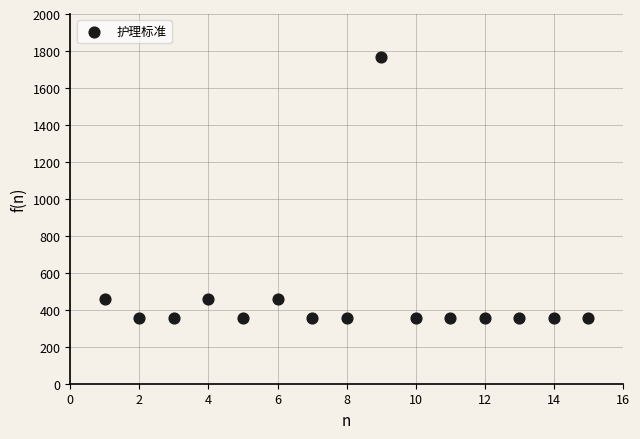

What is the range of Y values (max minus min)?

1408